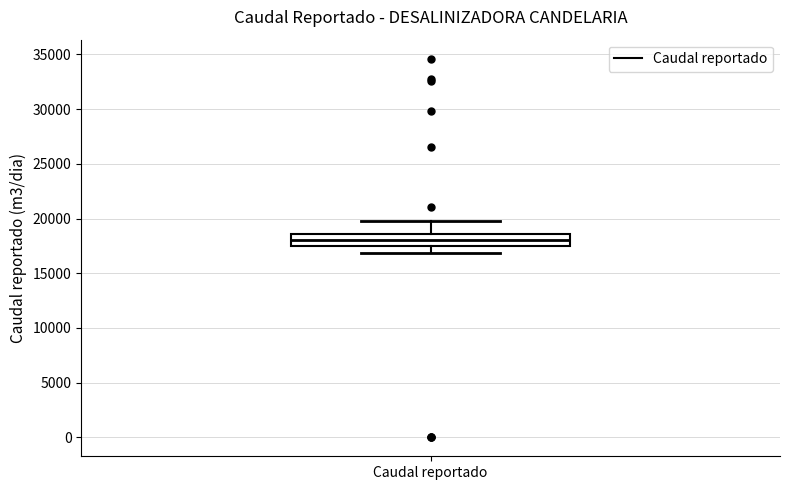

Where does the lower whisker of the box for Caudal reportado end on the y-axis? The values are not printed on the chart, so give them approximately, as read against the axis.

17000